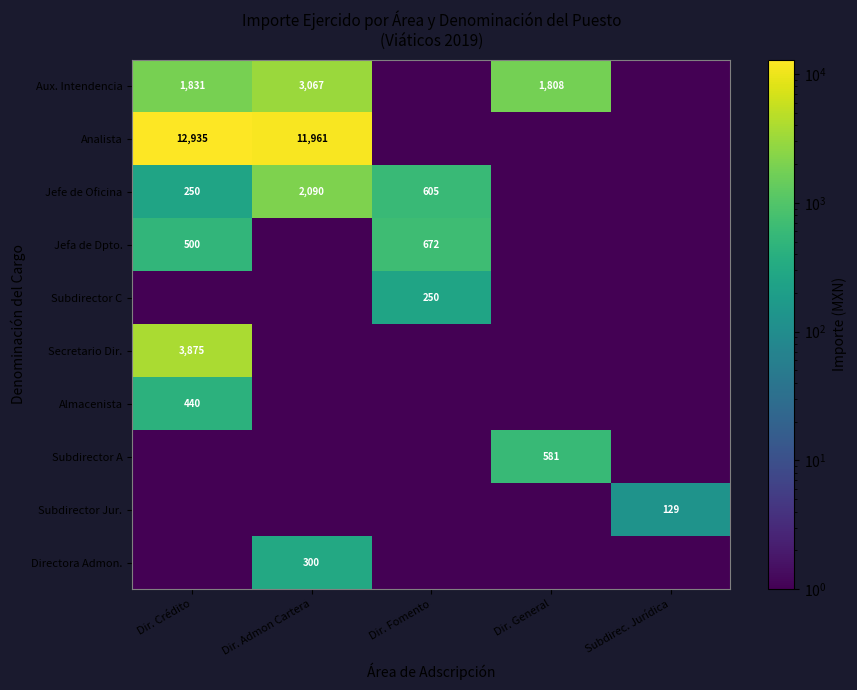

True or false: Analista has a value of 16436.6 at Dir. Admon Cartera.

False